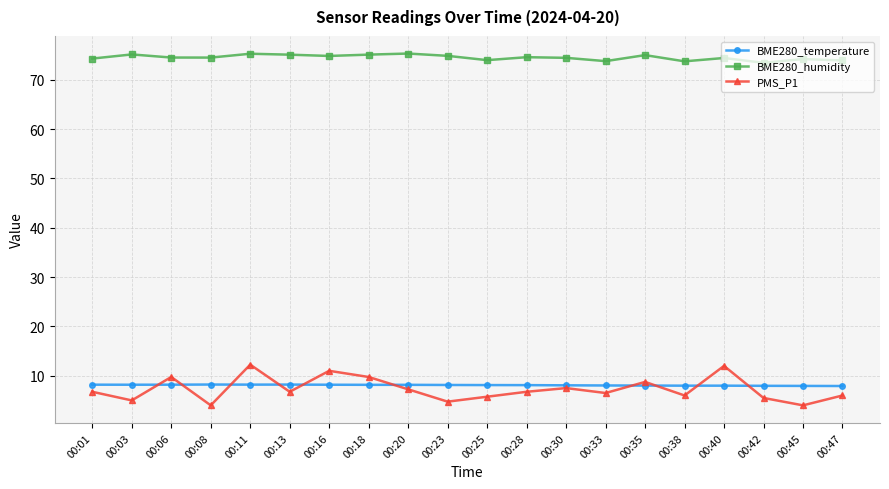

True or false: BME280_humidity and PMS_P1 cross at least once.

False